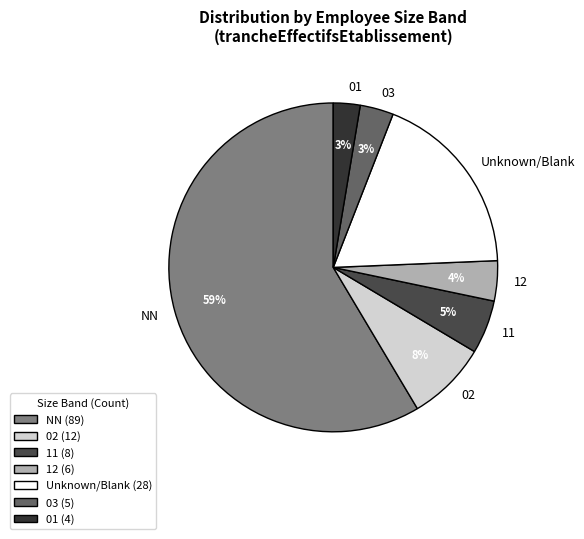

Approximately how many times larger is the value at 12 compared to NN?

0.1